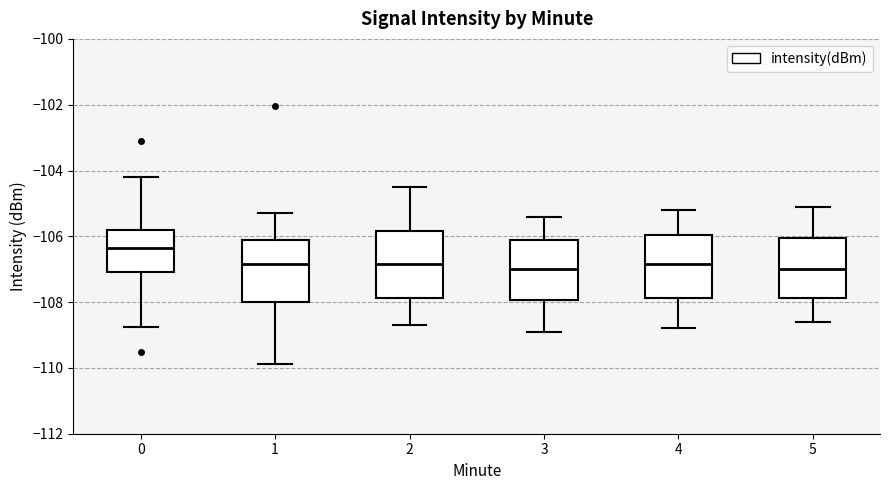

Where does the upper whisker of the box at x = 1 end on the y-axis? The values are not printed on the chart, so give them approximately, as read against the axis.

-105.2